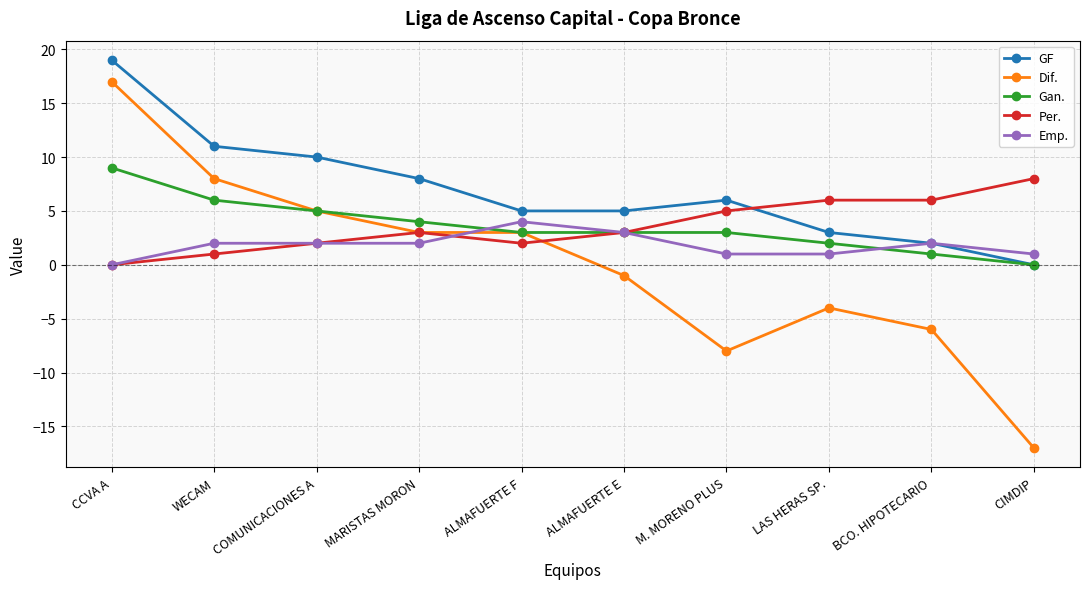

Which label corresponds to the largest value in the chart?

CCVA A